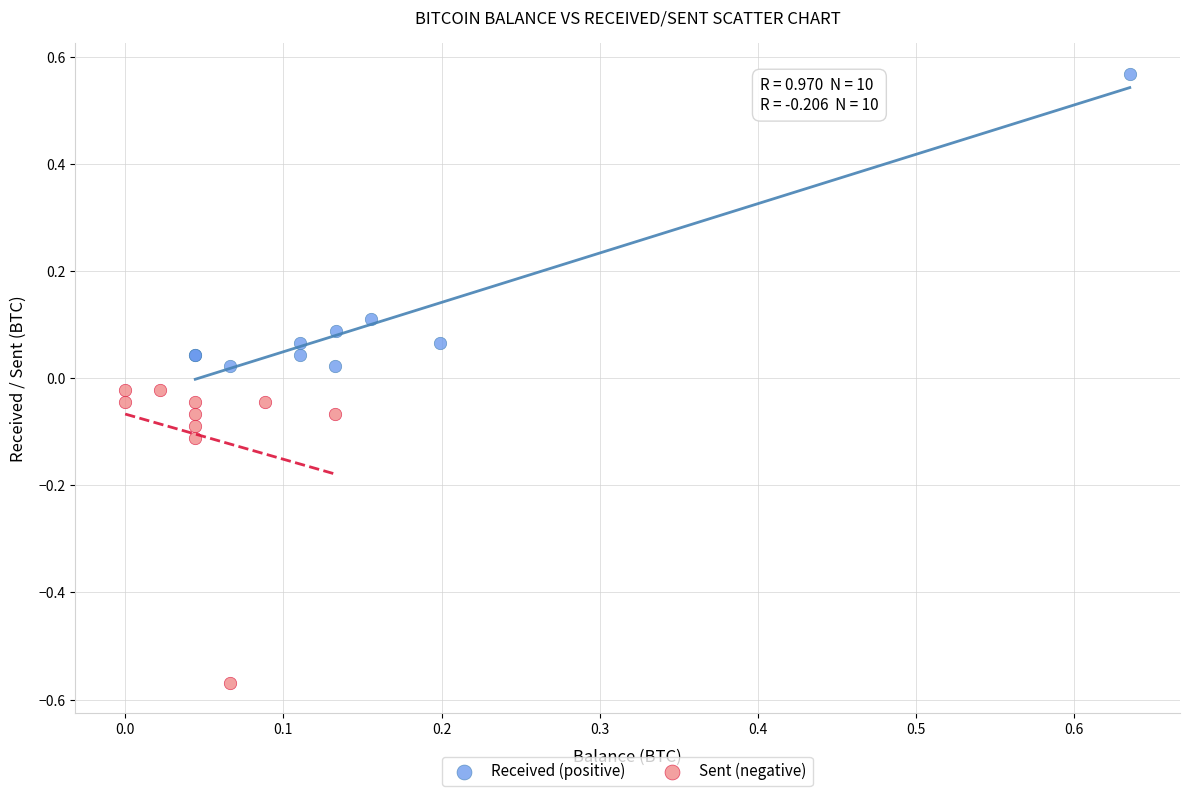

What are all the series names shown in the legend?

Received (positive), Sent (negative)